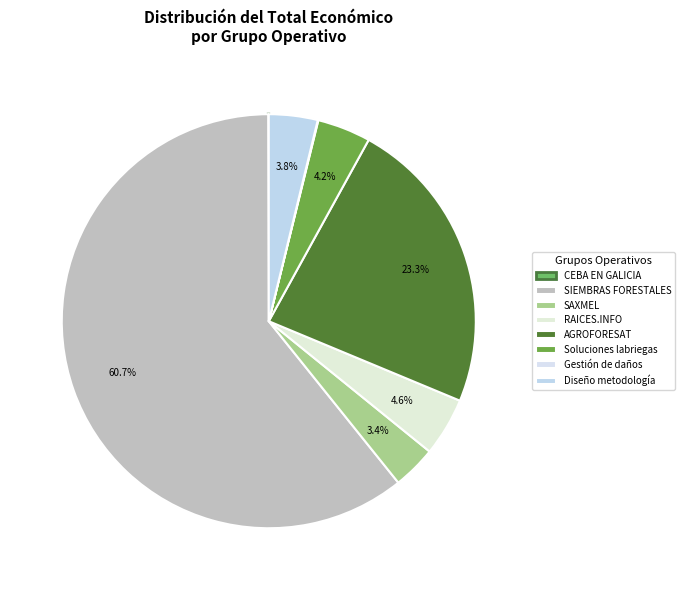

What percentage is the AGROFORESAT slice, to the nearest percent?

23%